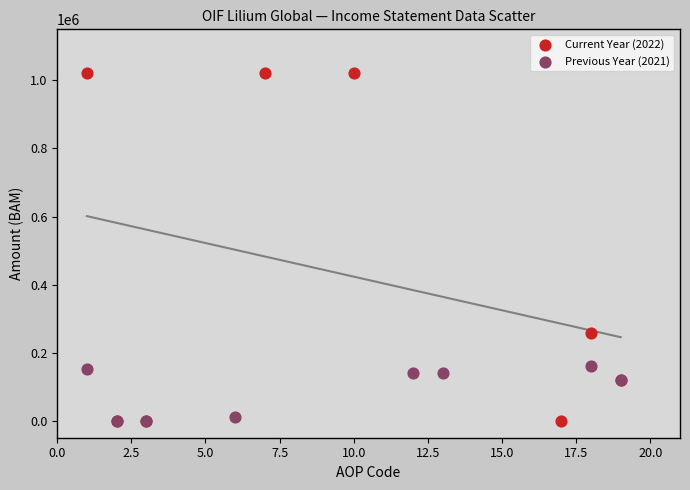

What are all the series names shown in the legend?

Current Year (2022), Previous Year (2021)